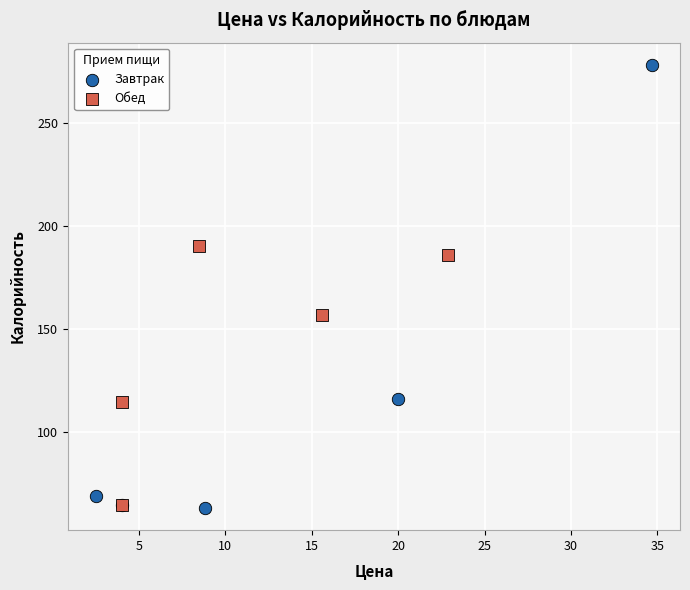

What are all the series names shown in the legend?

Завтрак, Обед